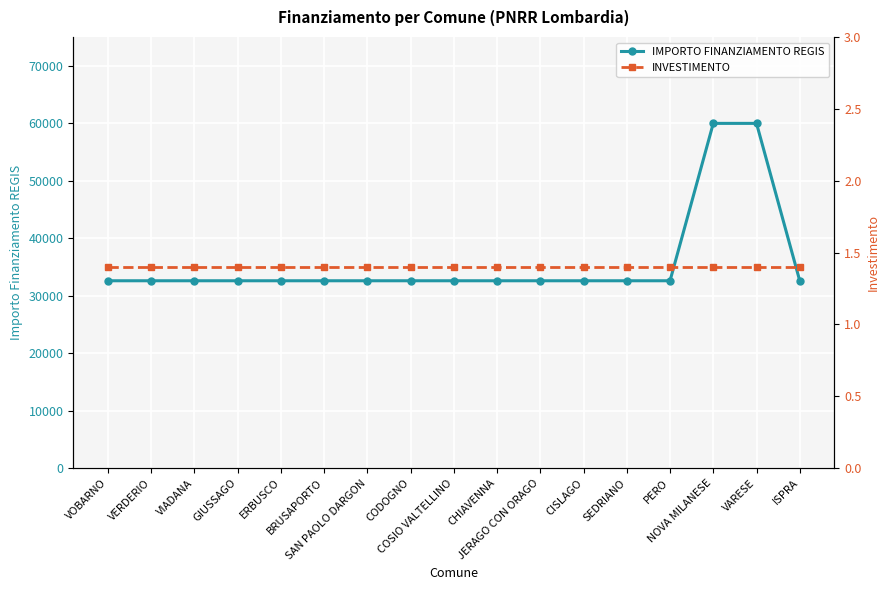

Which category has the highest value across all series?

NOVA MILANESE